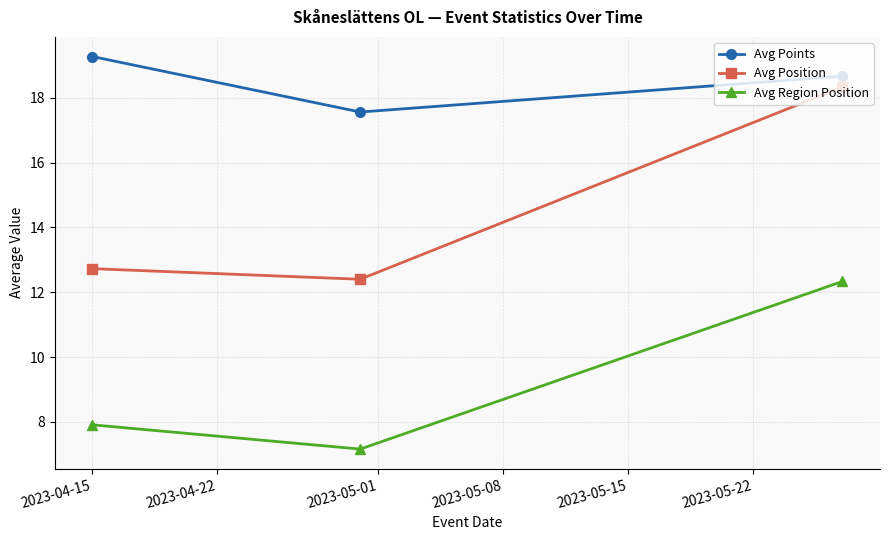

List the series in order of their peak value, lowest first.

Avg Region Position, Avg Position, Avg Points